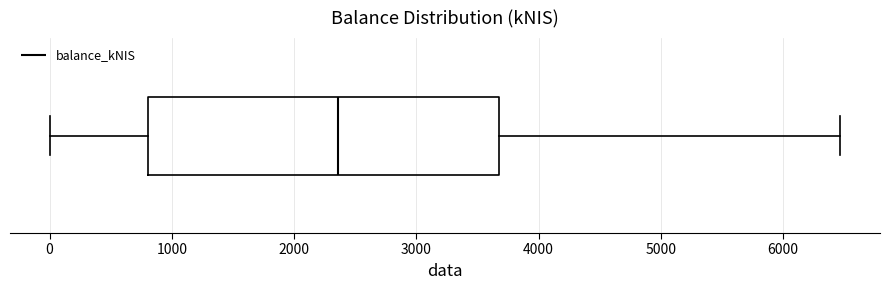

Transcribe this box plot: give where the median line is, the range the box spans, and where the two whiskers end, as read against the x-axis. The values are not printed on the chart, so give them approximately, as read against the axis.

median 2400, box 800 to 3700, whiskers 0 to 6500